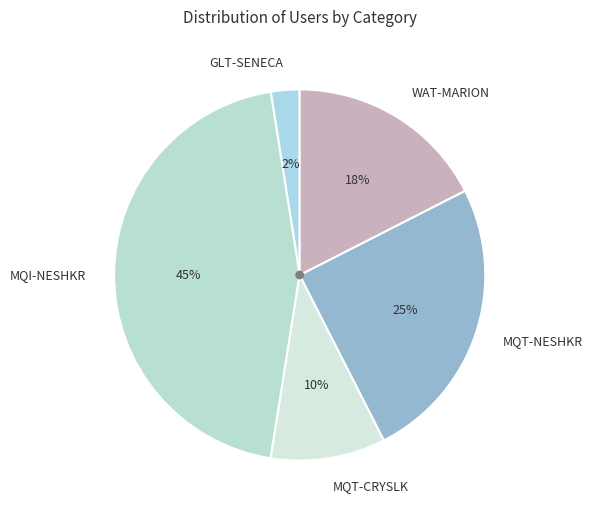

Is the sum of MQI-NESHKR and MQT-CRYSLK greater than half?

Yes